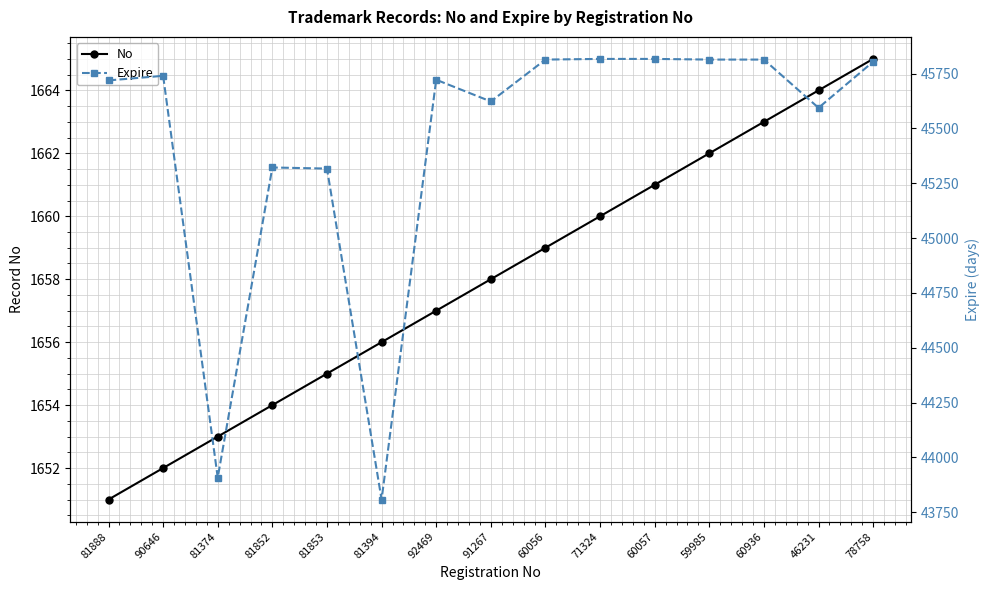

What is the greatest value displayed?

45817